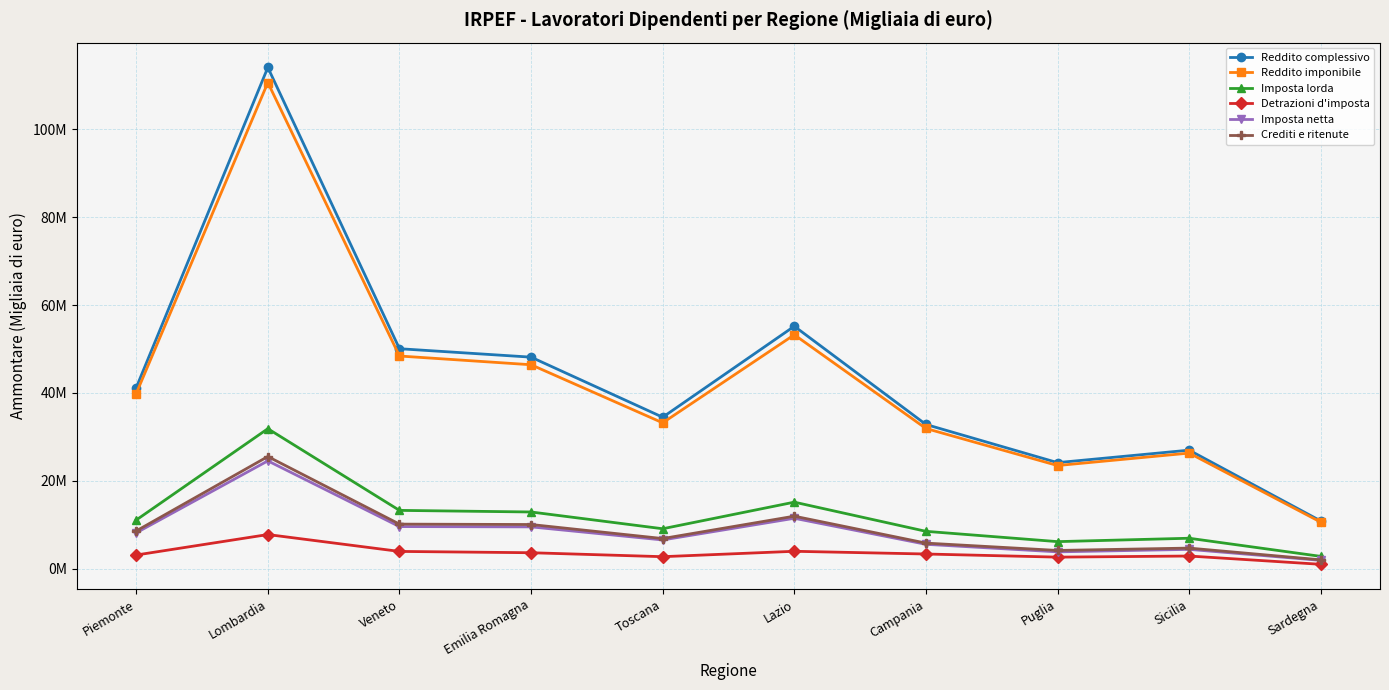

Reading left to right, what are all the values shown in this chart?

Reddito complessivo: 41197763	114092312	50066484	48146139	34470561	55182838	32823947	24135188	26975527	10852857
Reddito imponibile: 39870293	110654372	48405878	46417189	33193746	53245125	31910503	23472650	26307830	10586487
Imposta lorda: 11067698	31857506	13265109	12900084	9083053	15139499	8497055	6150789	6923125	2794211
Detrazioni d'imposta: 3102921	7763944	3923176	3623710	2723427	3953433	3334880	2621918	2874843	988496
Imposta netta: 8152895	24536278	9576053	9510043	6533117	11465369	5541809	3821638	4388594	1886373
Crediti e ritenute: 8582978	25520036	10136923	10049501	6851407	11945559	5816906	4145111	4680505	2005758